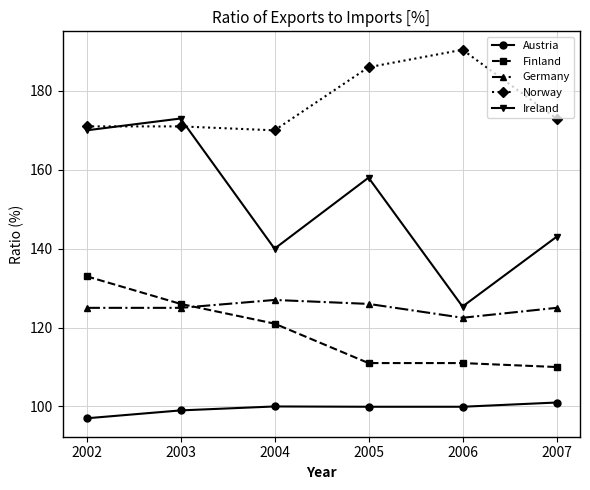

Is this an area chart (filled region under the line)?

No